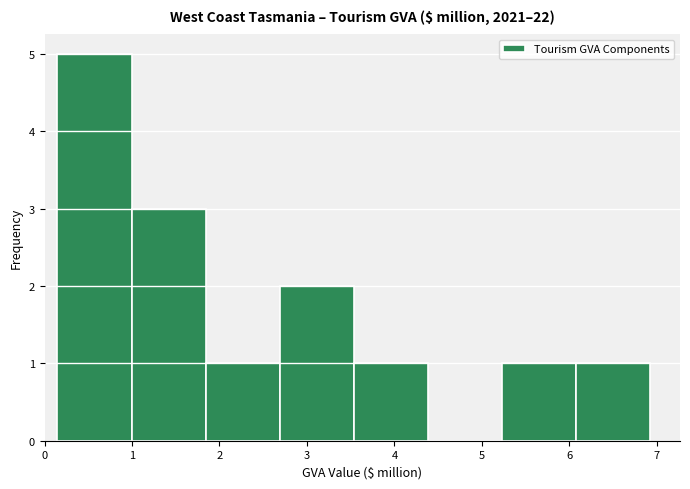

How tall is the bar that spans 3.5 to 4.4 on the x-axis? Neither the bar edges nor the heights are printed on the chart, so give them approximately, as read against the axes.

1